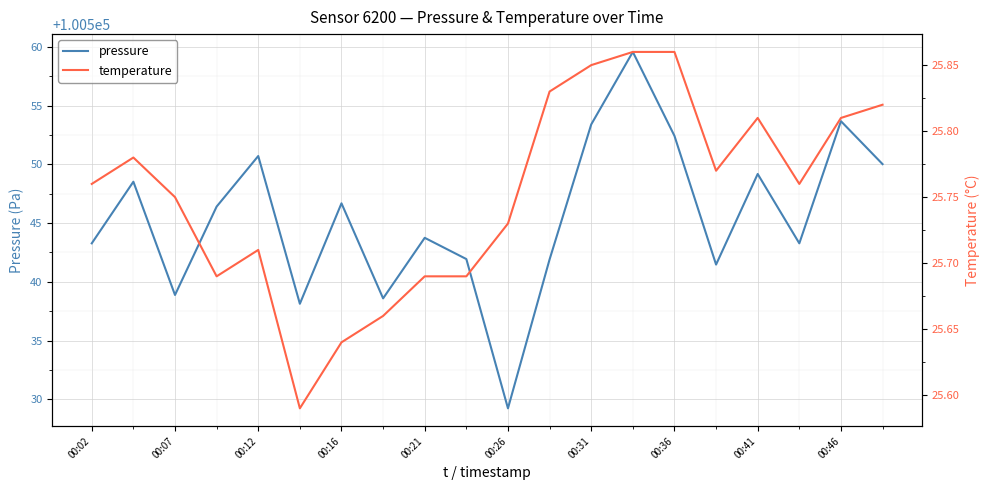

How many values in the pressure series are below 100546?

10